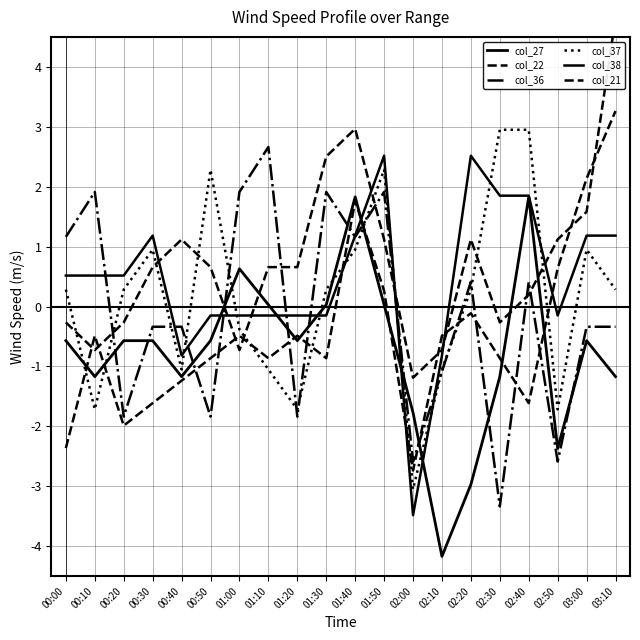

What is the maximum value shown in the chart?

4.8